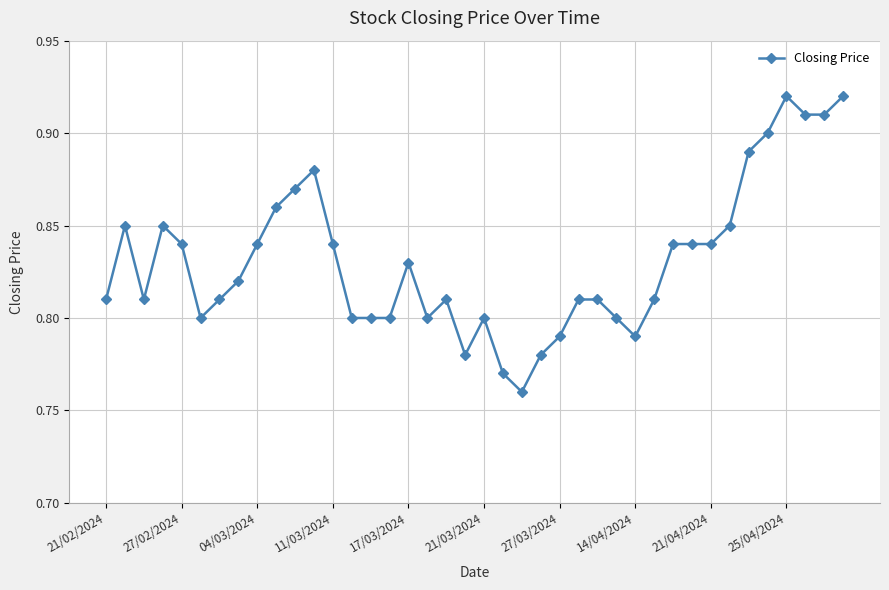

What is the sum of all values?

33.2